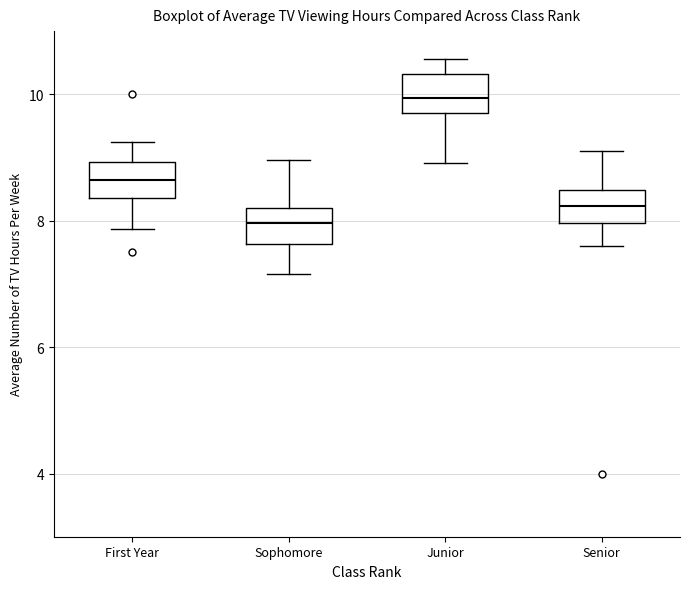

Reading left to right, transcribe this box plot: for each box, give where its median line is, the range the box spans, and where its two whiskers end, as read against the y-axis. The values are not printed on the chart, so give them approximately, as read against the axis.

First Year: median 8.6, box 8.4 to 9.0, whiskers 7.8 to 9.2
Sophomore: median 8.0, box 7.6 to 8.2, whiskers 7.2 to 9.0
Junior: median 10.0, box 9.8 to 10.4, whiskers 9.0 to 10.6
Senior: median 8.2, box 8.0 to 8.4, whiskers 7.6 to 9.2